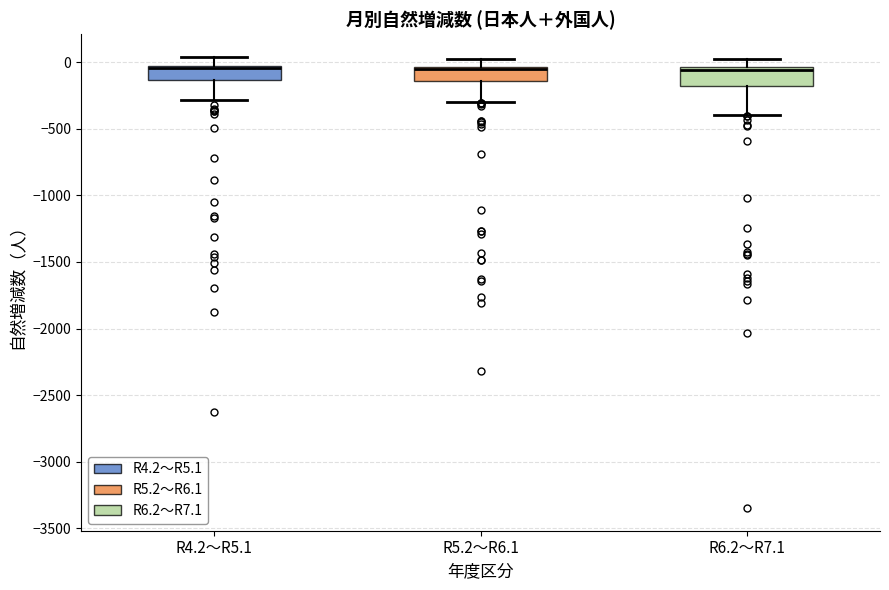

Where does the lower whisker of the box for R4.2～R5.1 end on the y-axis? The values are not printed on the chart, so give them approximately, as read against the axis.

-300